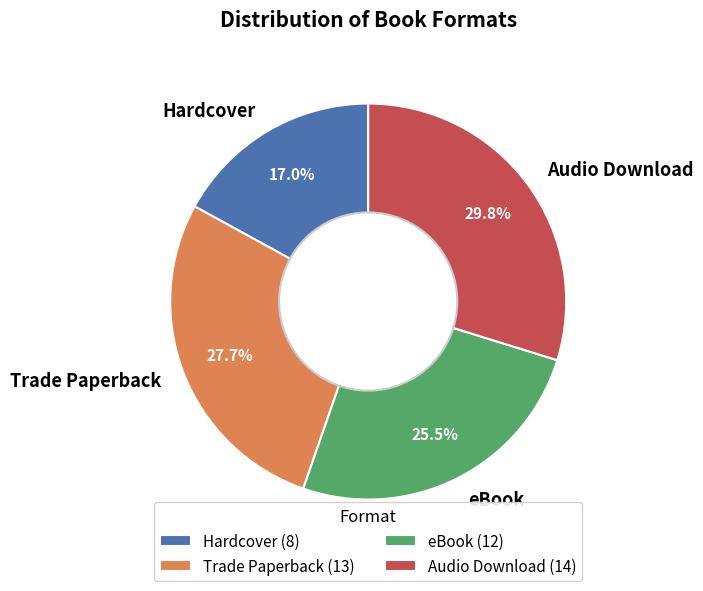

Is there a majority slice in this chart?

No